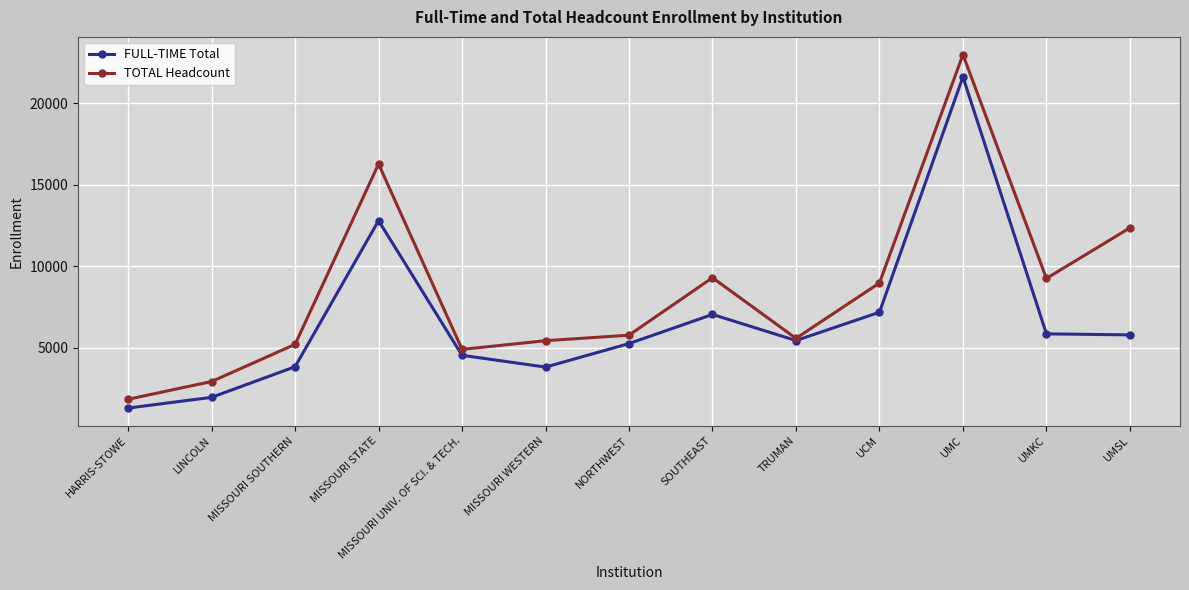

True or false: FULL-TIME Total has more than 0 points higher than both neighbors.

True